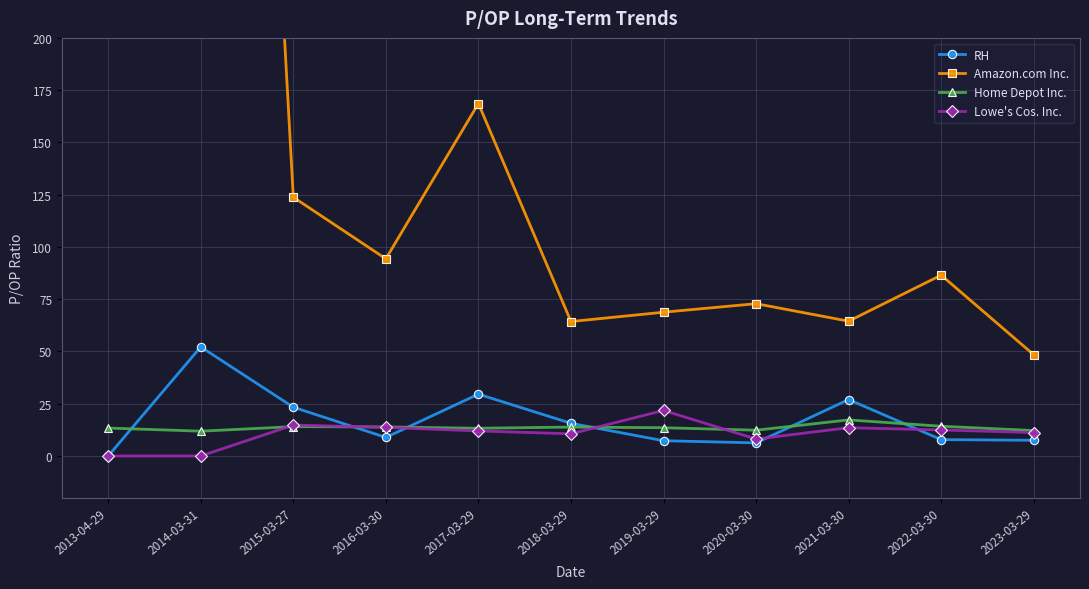

Rank the categories by Amazon.com Inc. value from highest to lowest.

2014-03-31, 2013-04-29, 2017-03-29, 2015-03-27, 2016-03-30, 2022-03-30, 2020-03-30, 2019-03-29, 2021-03-30, 2018-03-29, 2023-03-29